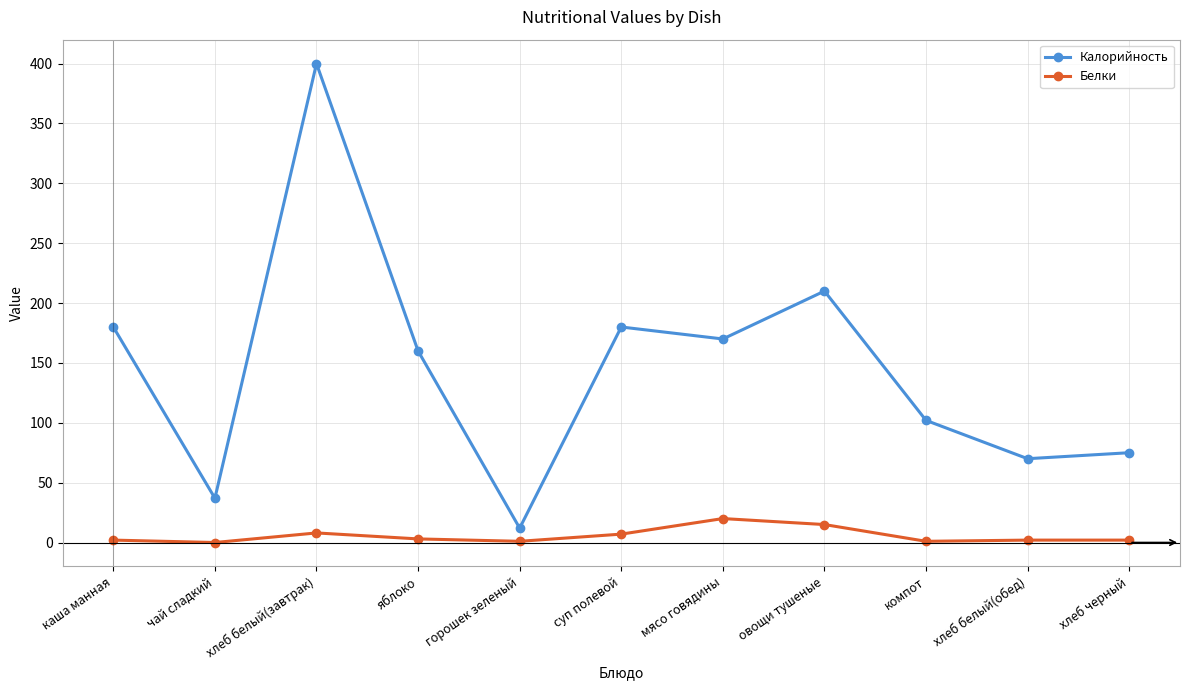

What is the average value of the Калорийность series?

145